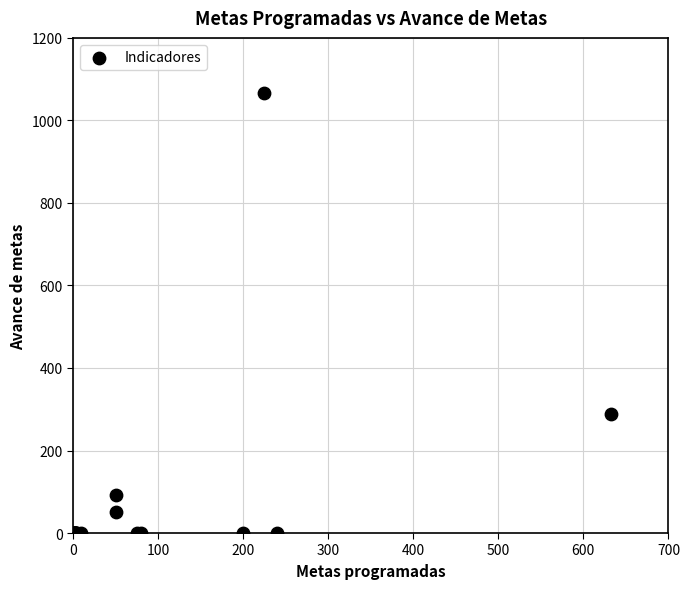

What Y value in the scatter plot is closest to 533?

288